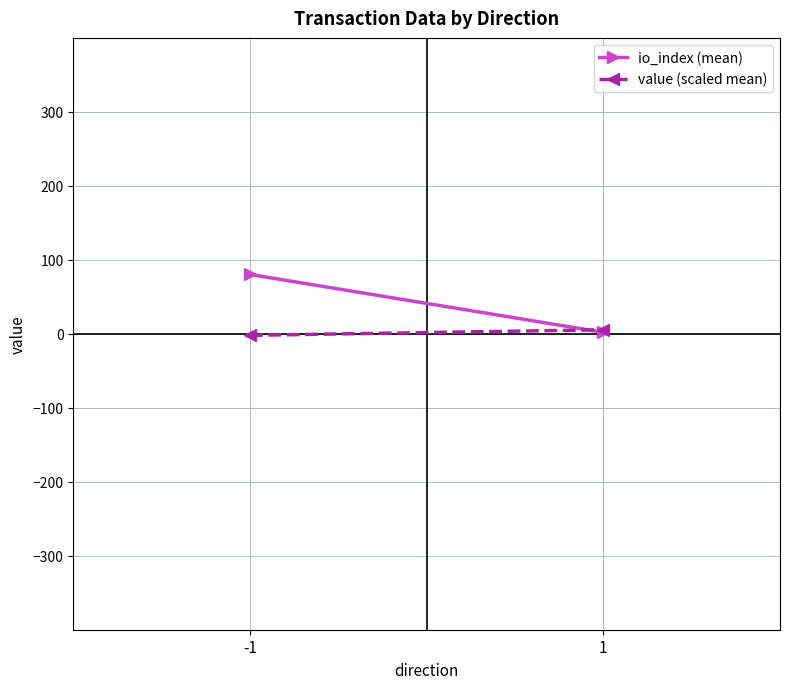

How many values in the io_index (mean) series exceed 80?

1